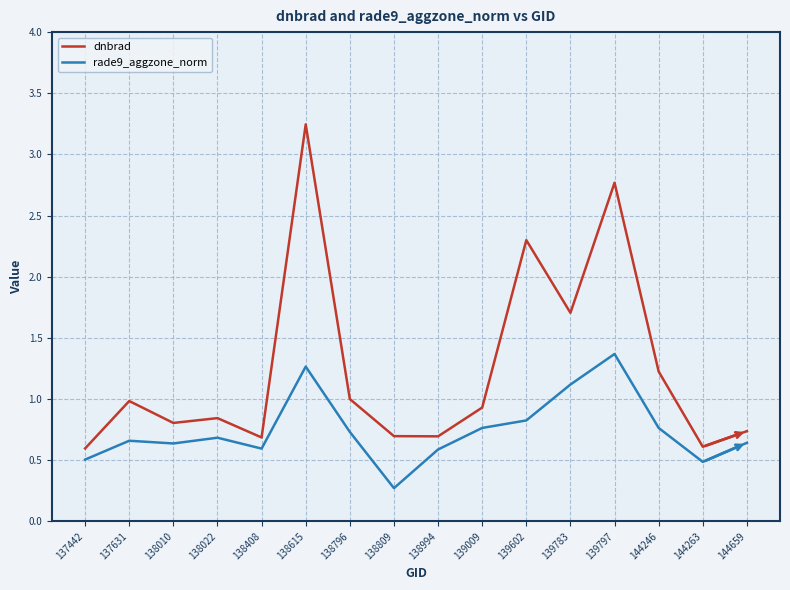

What is the total value across all series at 138994?

1.3